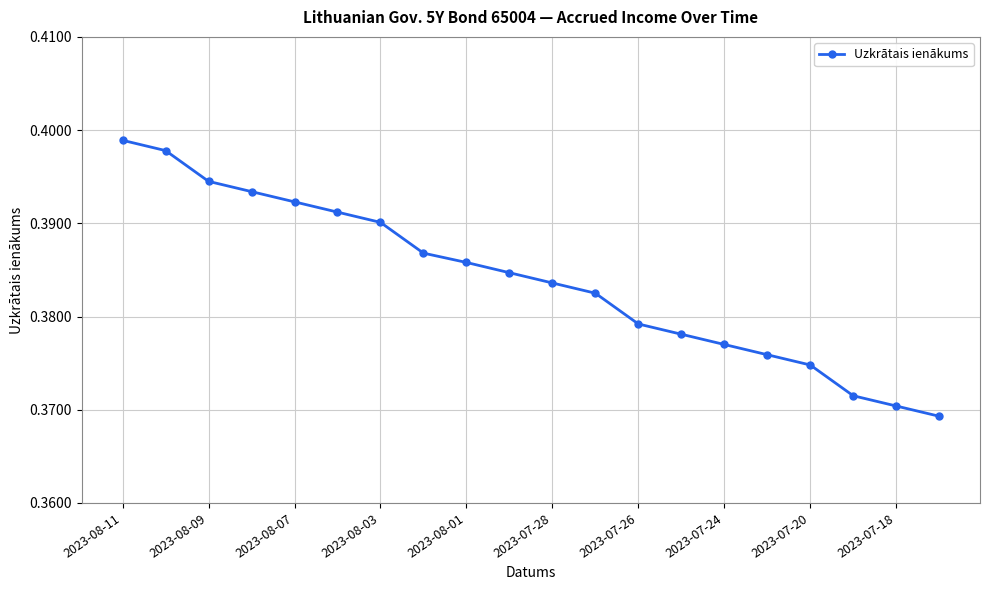

True or false: the data has more than 2 interior local peaks.

False